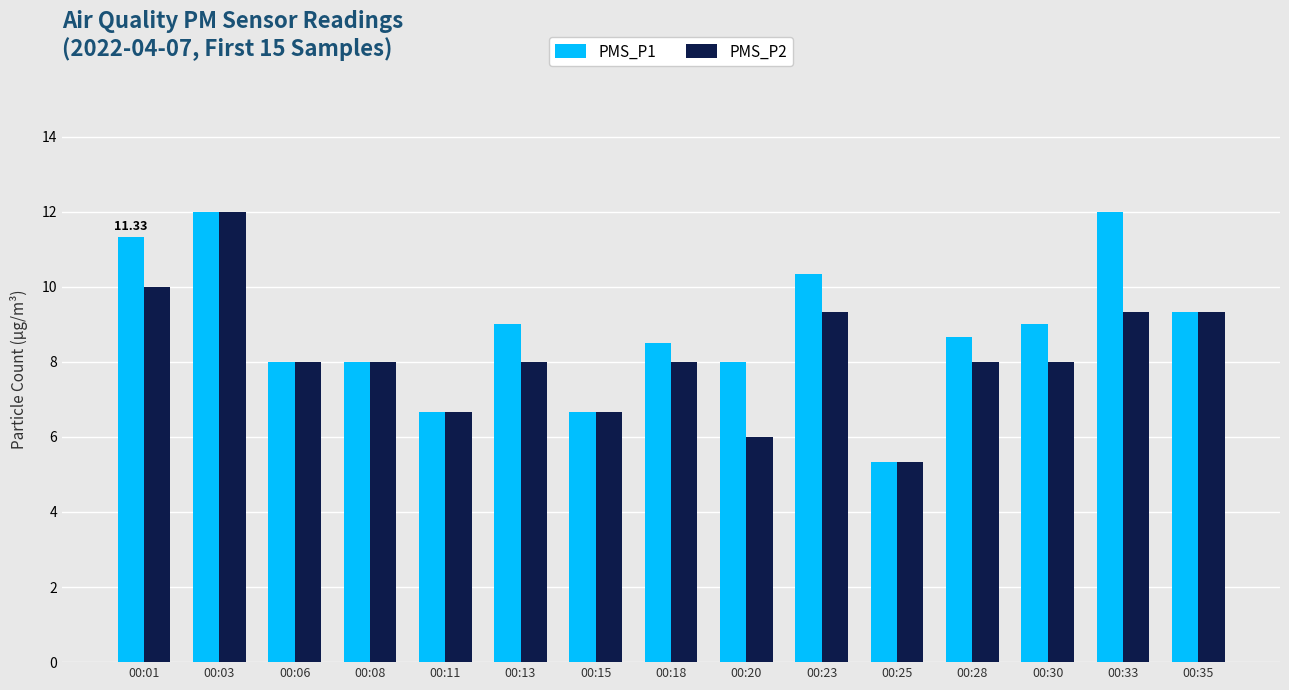

Is the value of PMS_P1 at 00:30 greater than the value of PMS_P2 at 00:03?

No